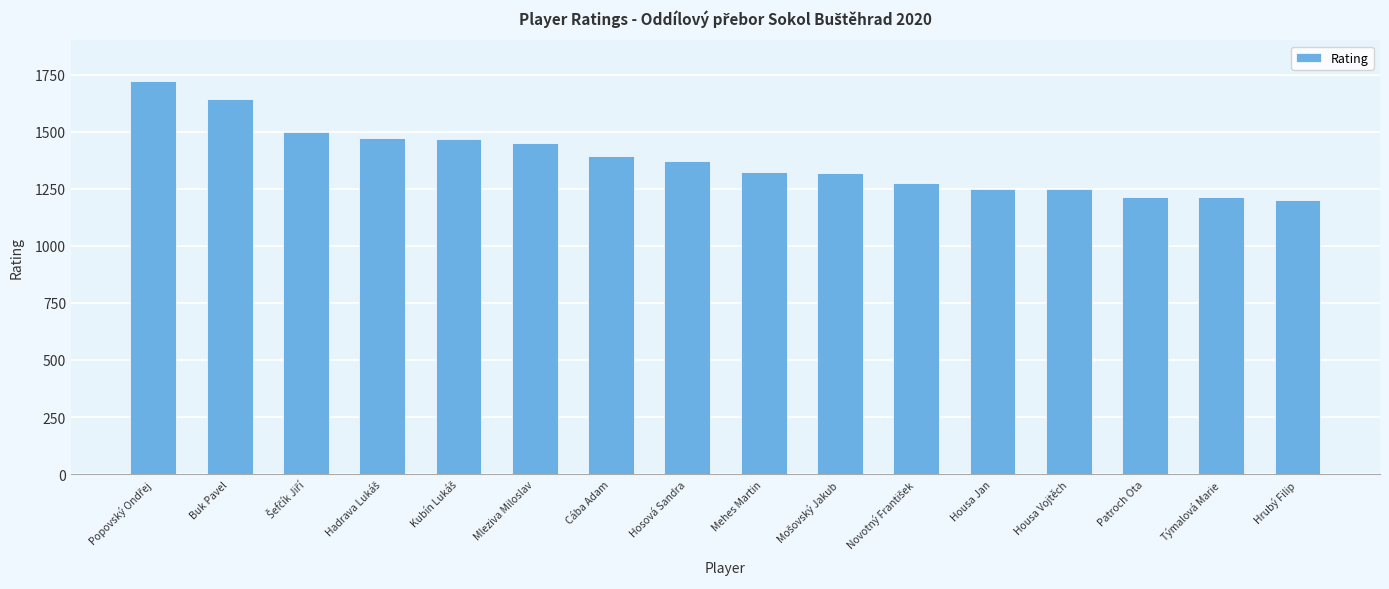

Approximately how many times larger is the value at Týmalová Marie compared to Hosová Sandra?

0.9